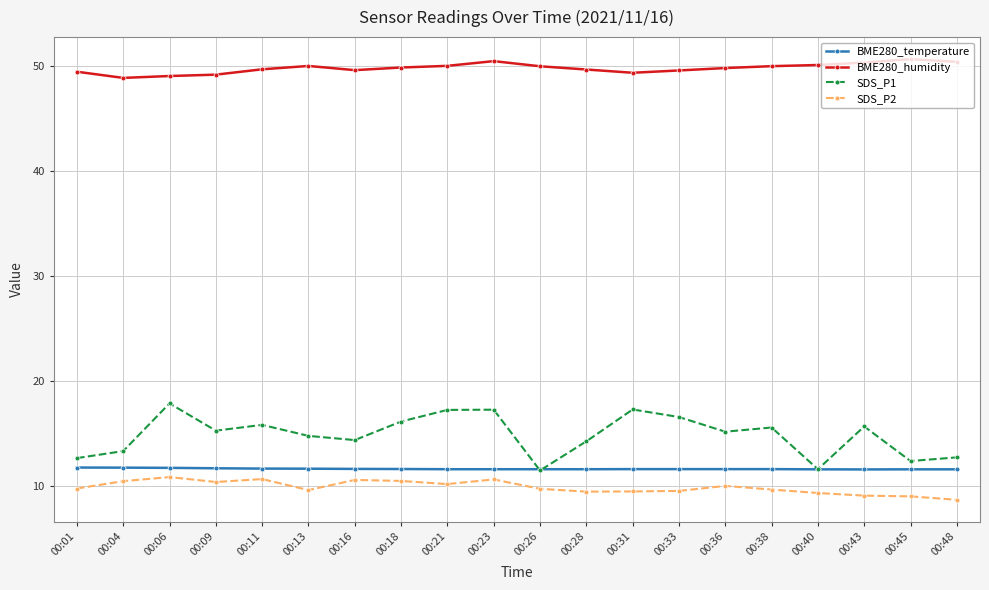

What is the average value of the SDS_P2 series?

9.8